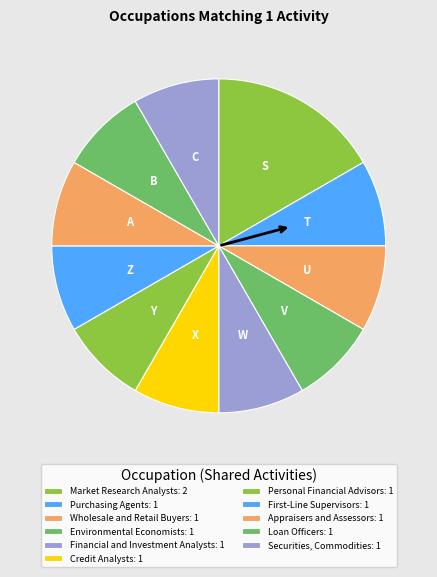

Count the number of slices in the pie.

11